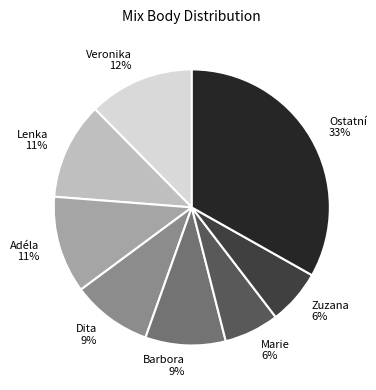

Is there any slice that represents more than half of the pie?

No